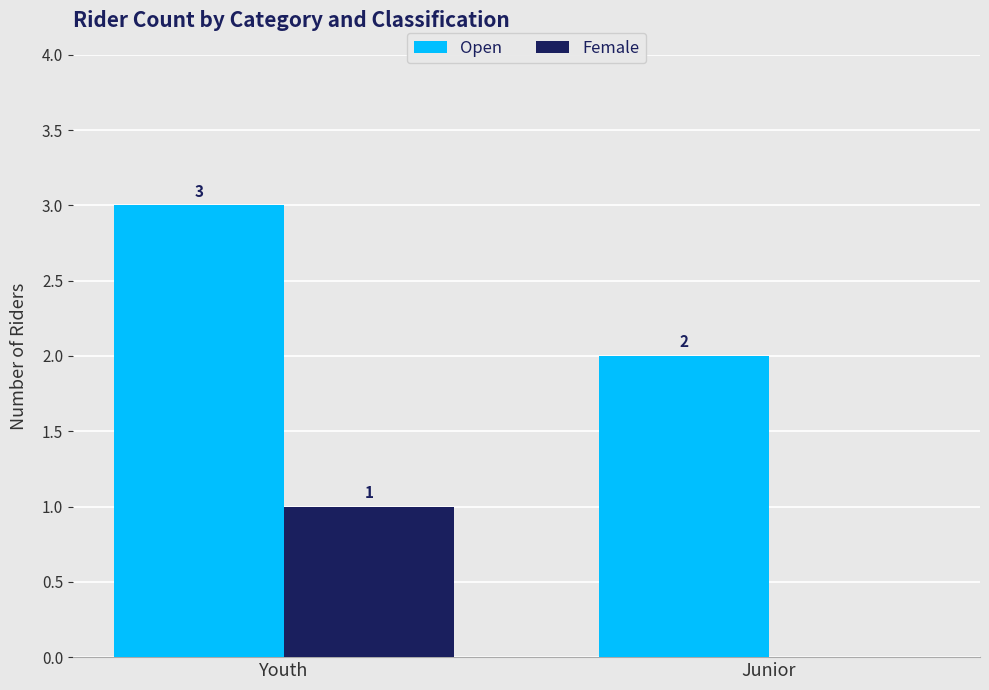

Count the number of data series in this chart.

2